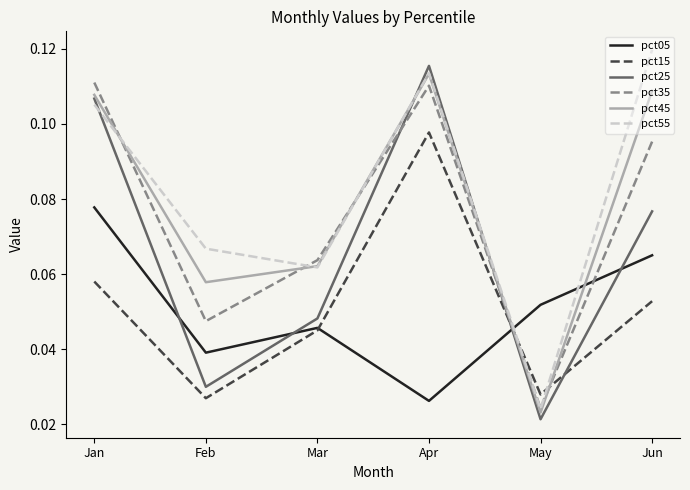

Is the value of pct55 at May greater than the value of pct05 at Jun?

No